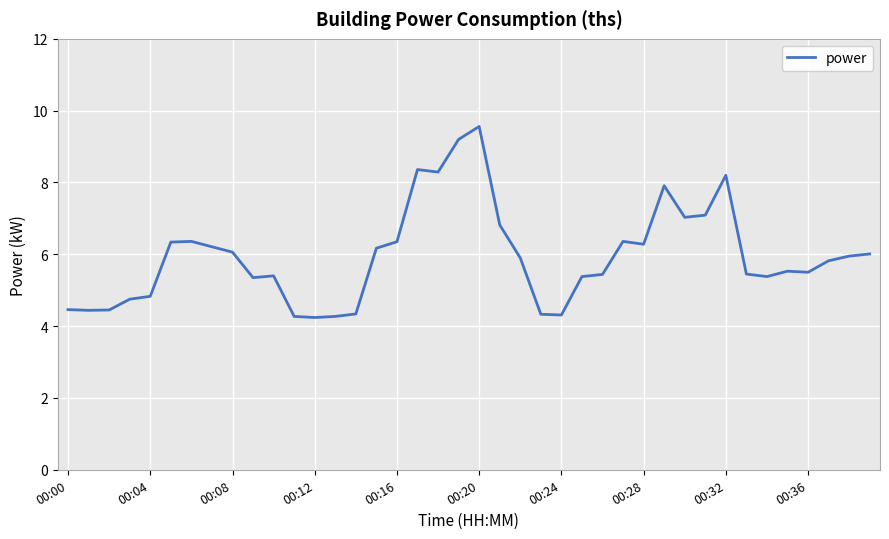

What is the greatest value displayed?

9.6